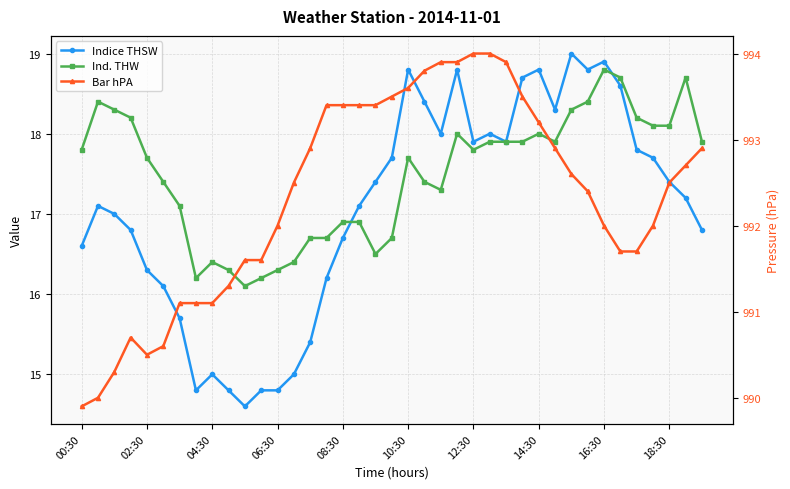

What is the label of the 1st point from the left?

00:30